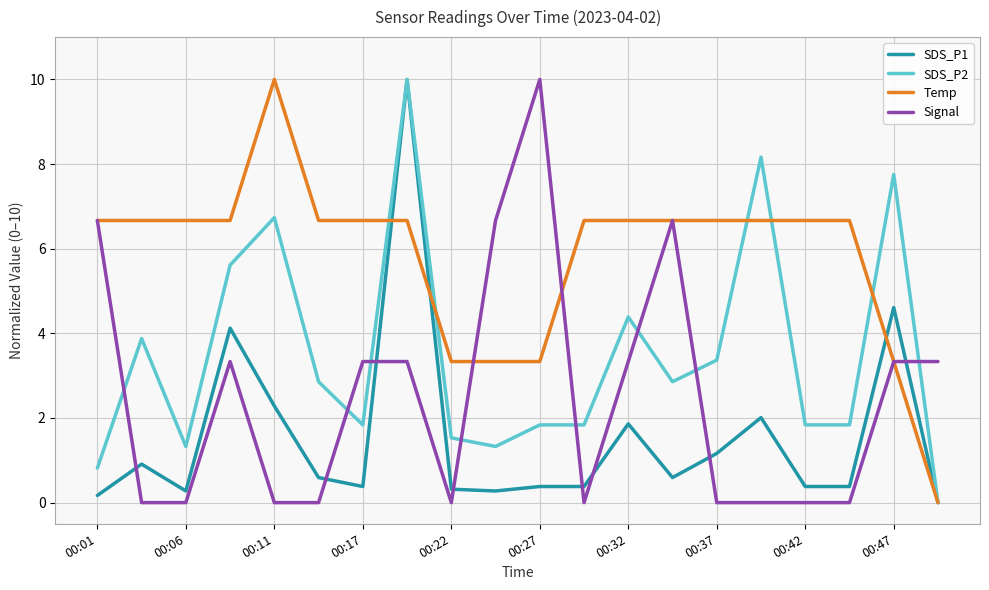

What is the highest value of the SDS_P2 series?

10.0